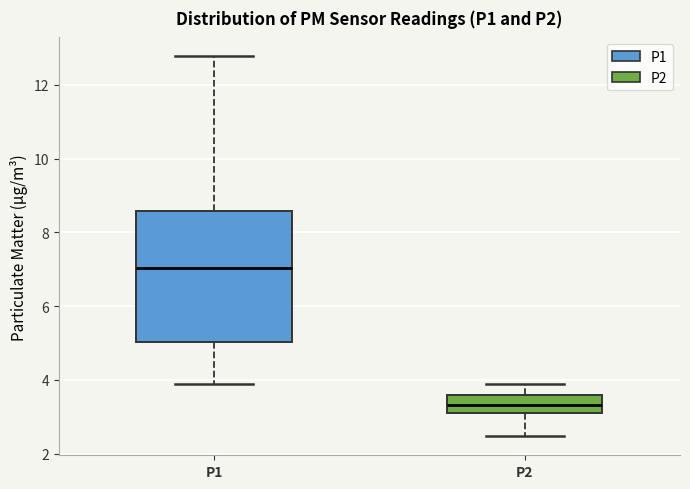

Where is the upper edge of the box for P1 on the y-axis? The values are not printed on the chart, so give them approximately, as read against the axis.

8.6